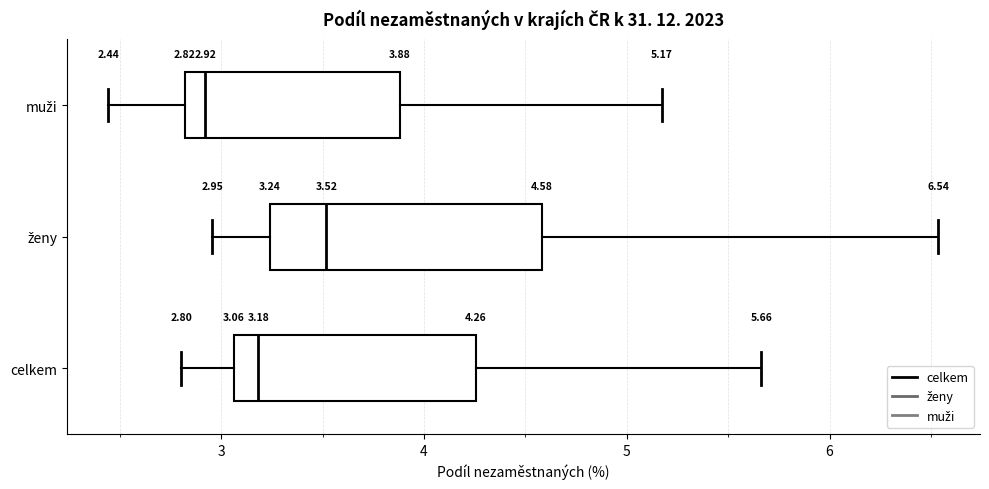

Which box is the widest, from its left edge to its right edge?

ženy